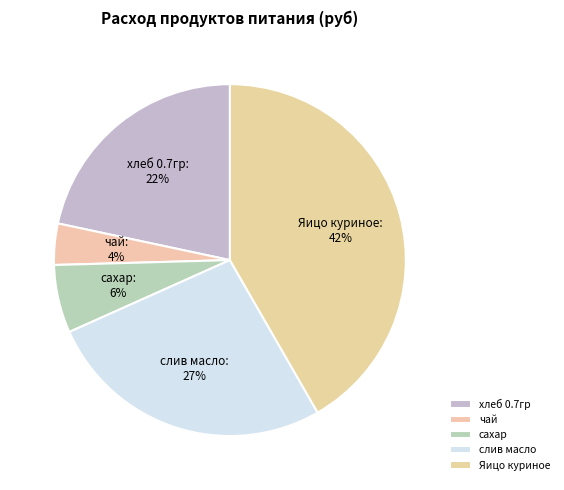

The слив масло slice represents 27% of the pie. True or false?

True